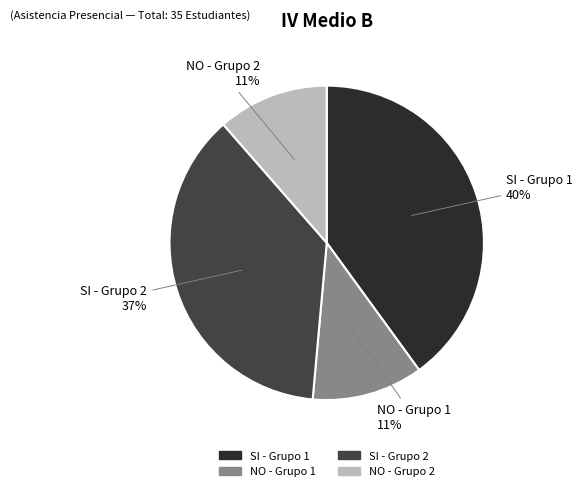

What percentage is the SI - Grupo 1 slice, to the nearest percent?

40%